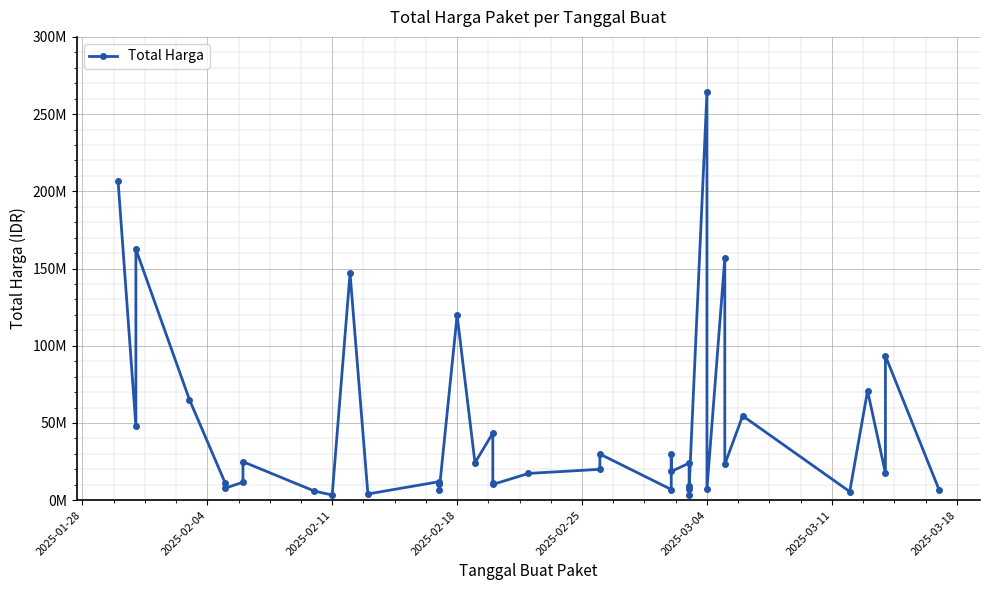

Where is the first local minimum?

2025-02-04